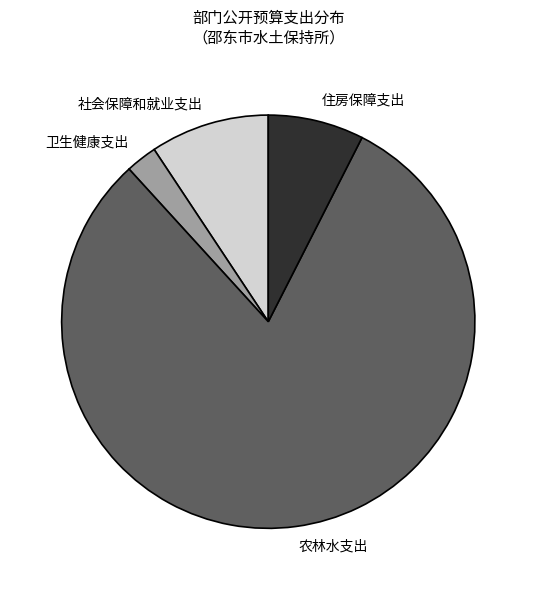

True or false: 农林水支出 accounts for 70% of the total.

False